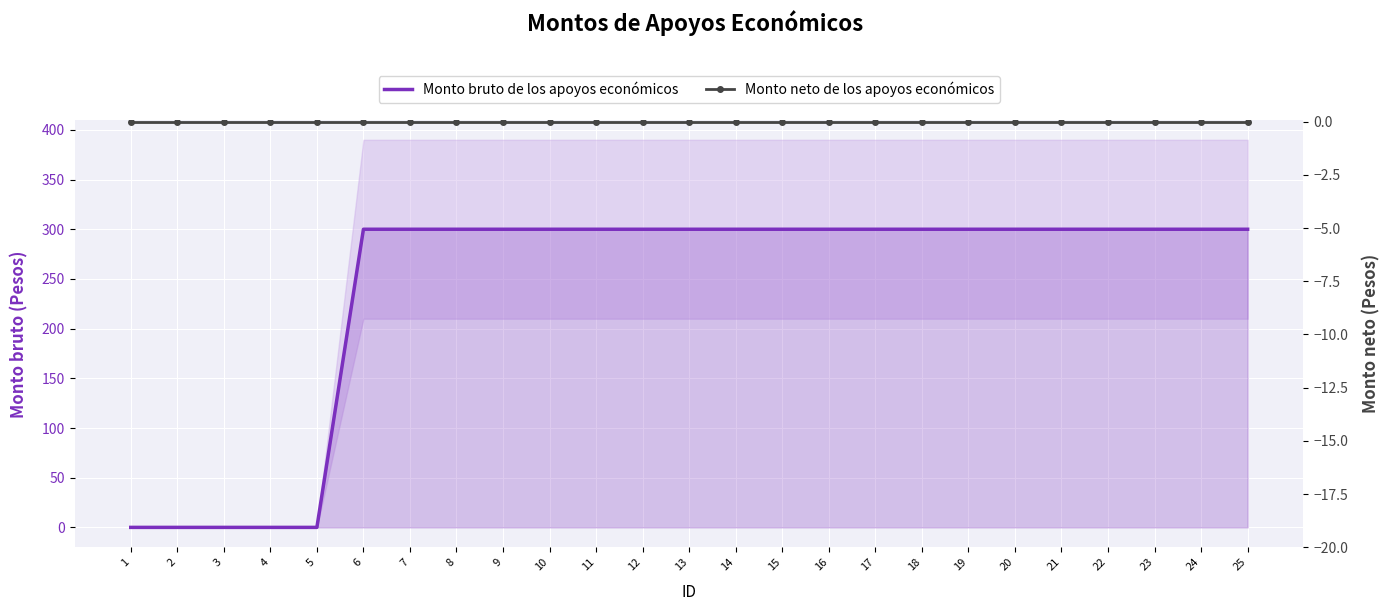

Reading left to right, list all the values displayed in this chart.

Monto bruto de los apoyos económicos: 0	0	0	0	0	300	300	300	300	300	300	300	300	300	300	300	300	300	300	300	300	300	300	300	300
Monto neto de los apoyos económicos: 0	0	0	0	0	0	0	0	0	0	0	0	0	0	0	0	0	0	0	0	0	0	0	0	0